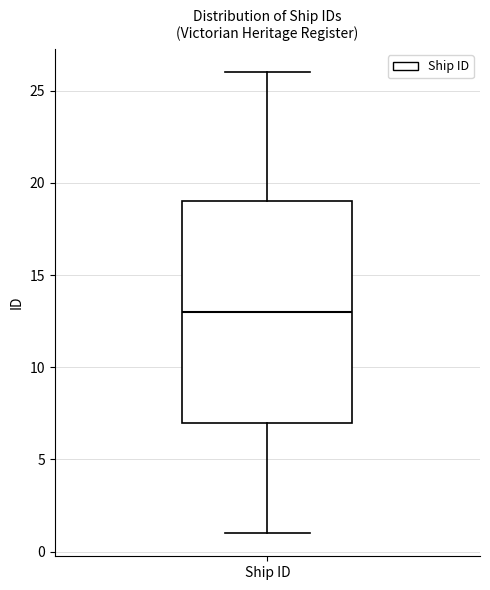

Where is the lower edge of the box for Ship ID on the y-axis? The values are not printed on the chart, so give them approximately, as read against the axis.

7